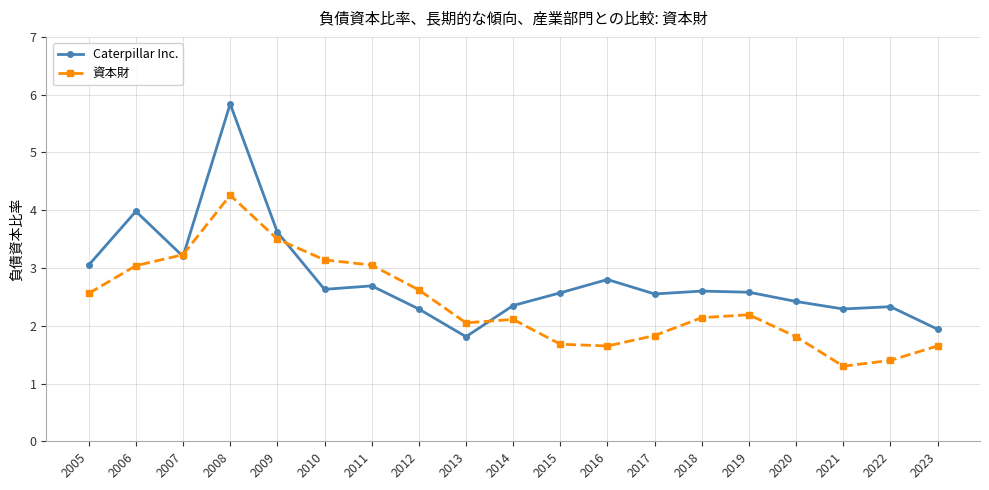

Between 2016 and 2022, which series saw the biggest shift?

Caterpillar Inc.